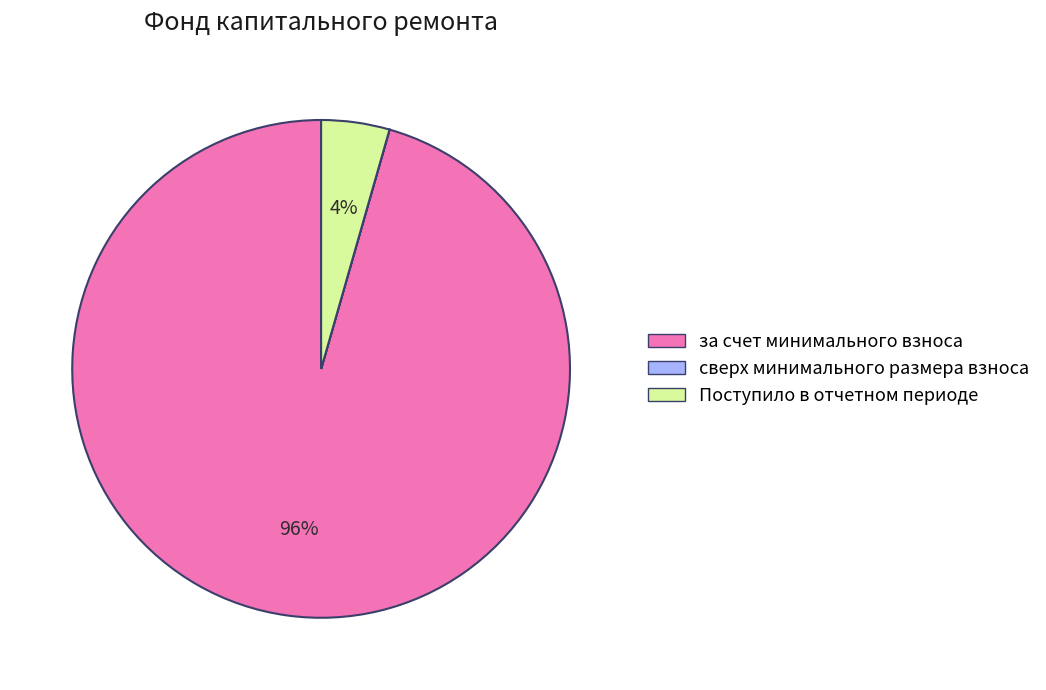

True or false: Поступило в отчетном периоде accounts for 4% of the total.

True